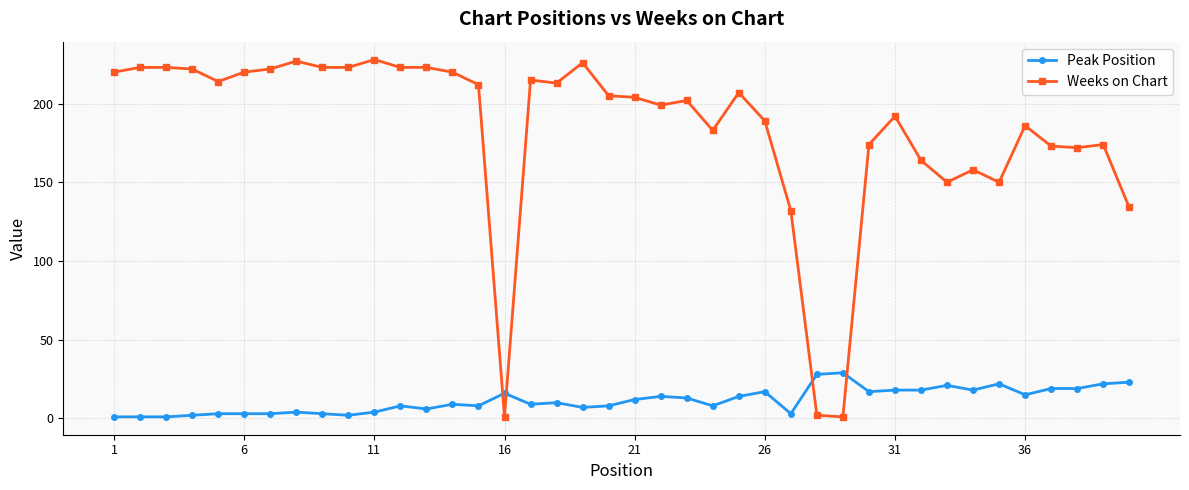

What is the greatest value displayed?

228